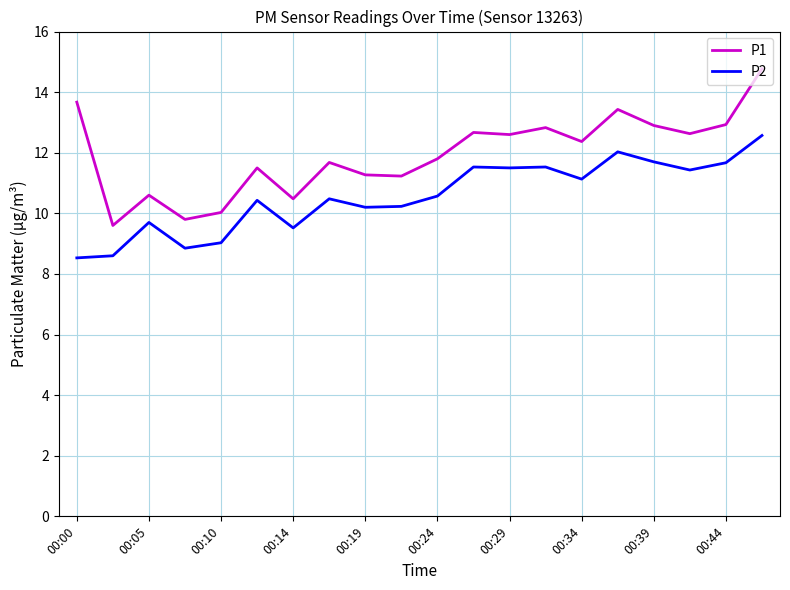

What is the difference between the maximum and minimum values in the P1 series?

5.2